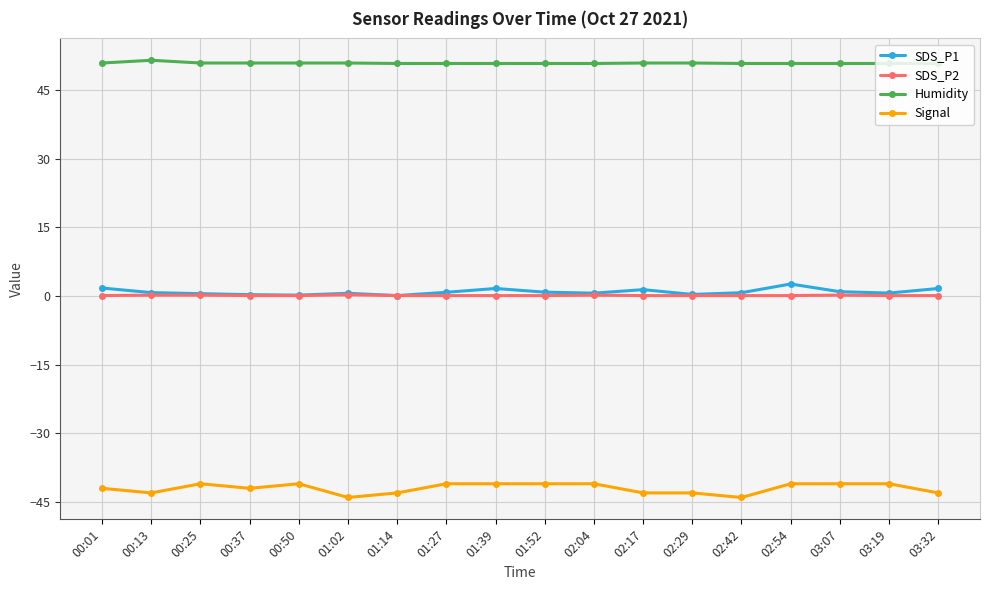

Is the value of SDS_P2 at 01:14 greater than the value of SDS_P1 at 01:39?

No